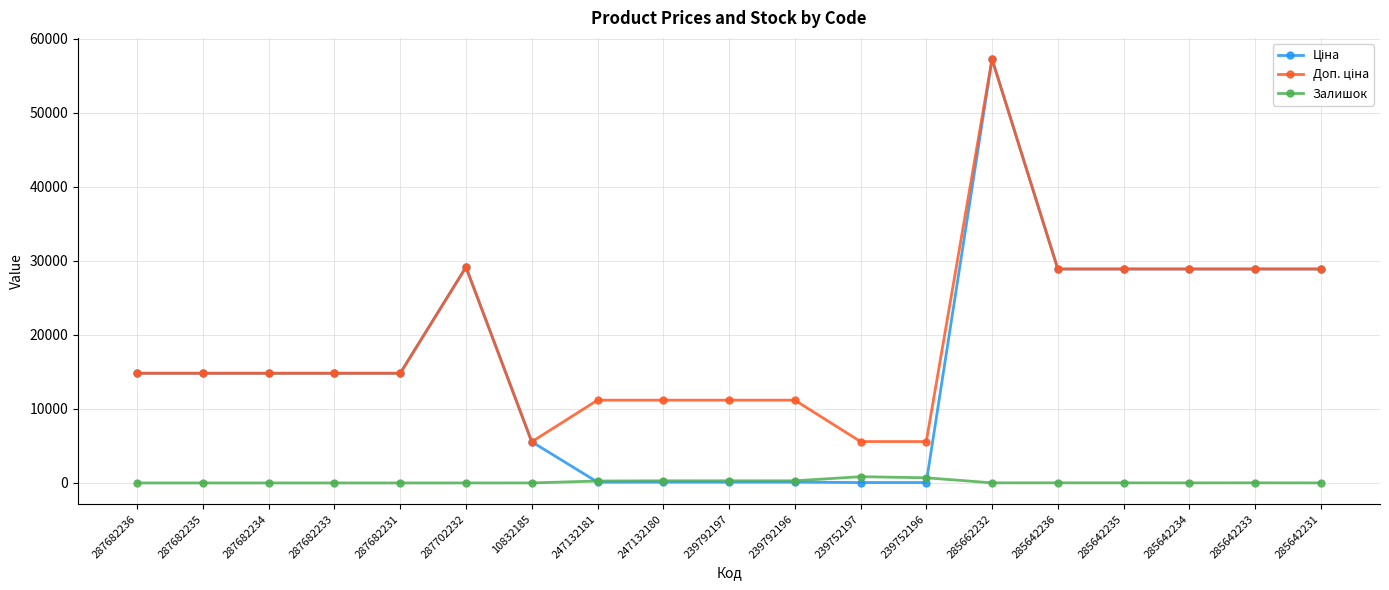

At which category is the sum across all series the highest?

285662232